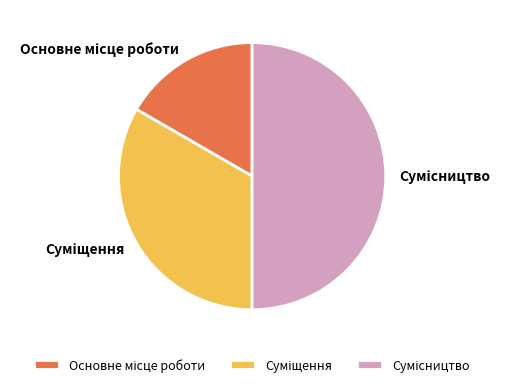

To the nearest percent, what is the difference between the largest and smallest slice percentages?

33%